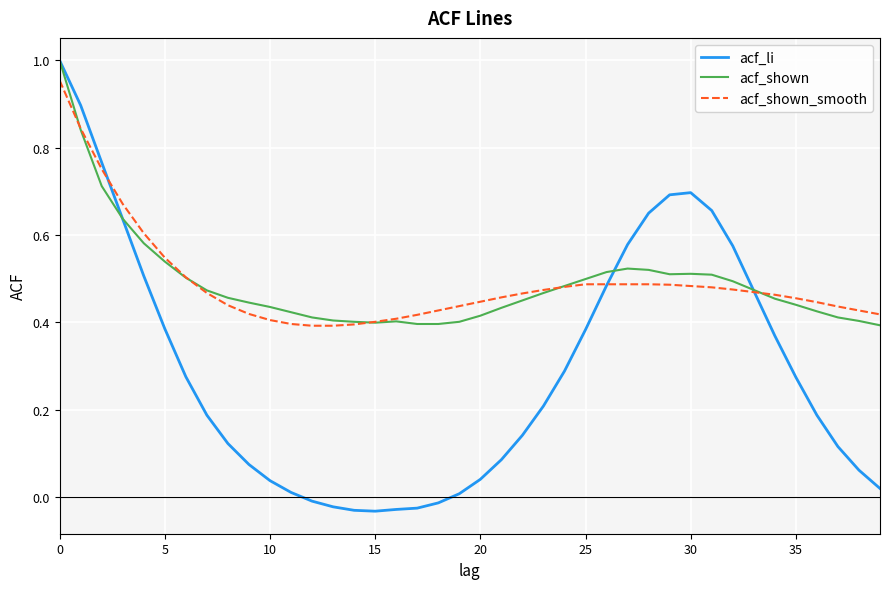

How many values in acf_li are above zero?

33